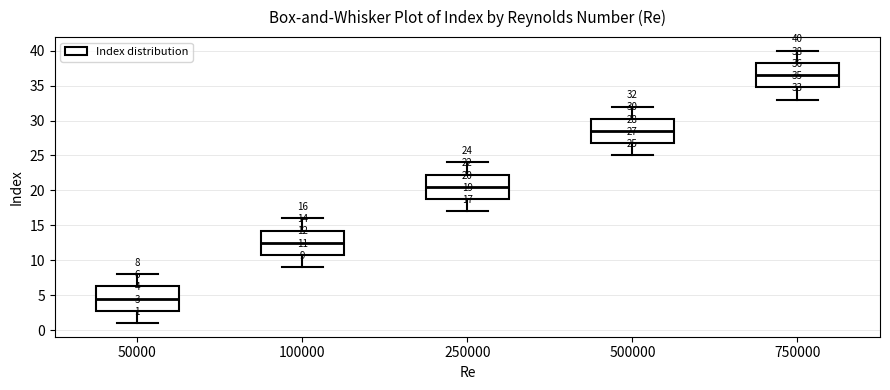

Which box has the lowest median line?

50000